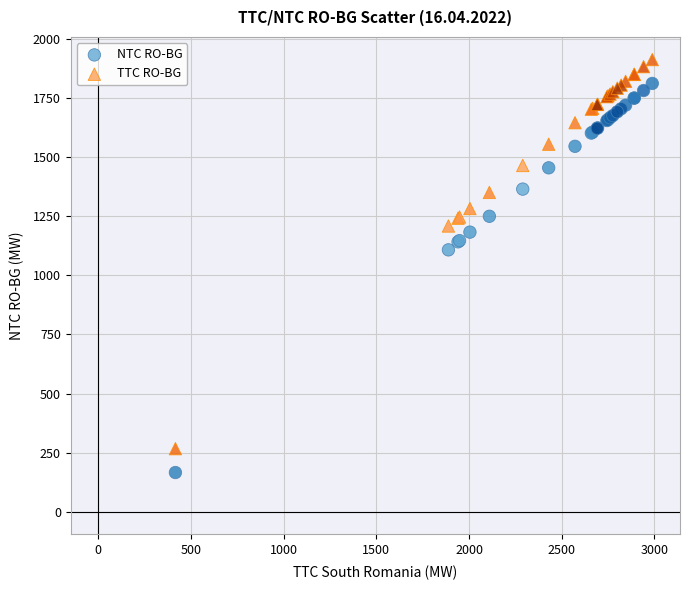

Which series reaches the minimum Y coordinate?

NTC RO-BG